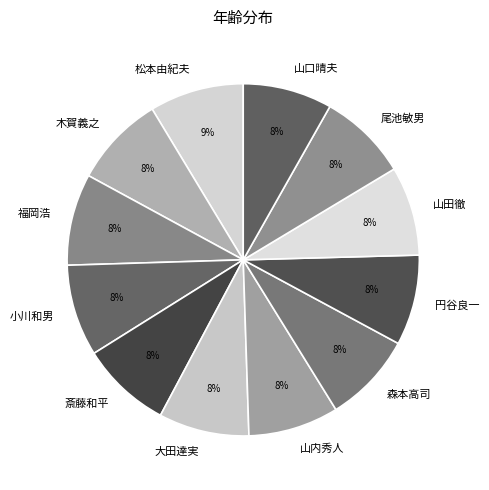

What percentage is the 松本由紀夫 slice, to the nearest percent?

9%